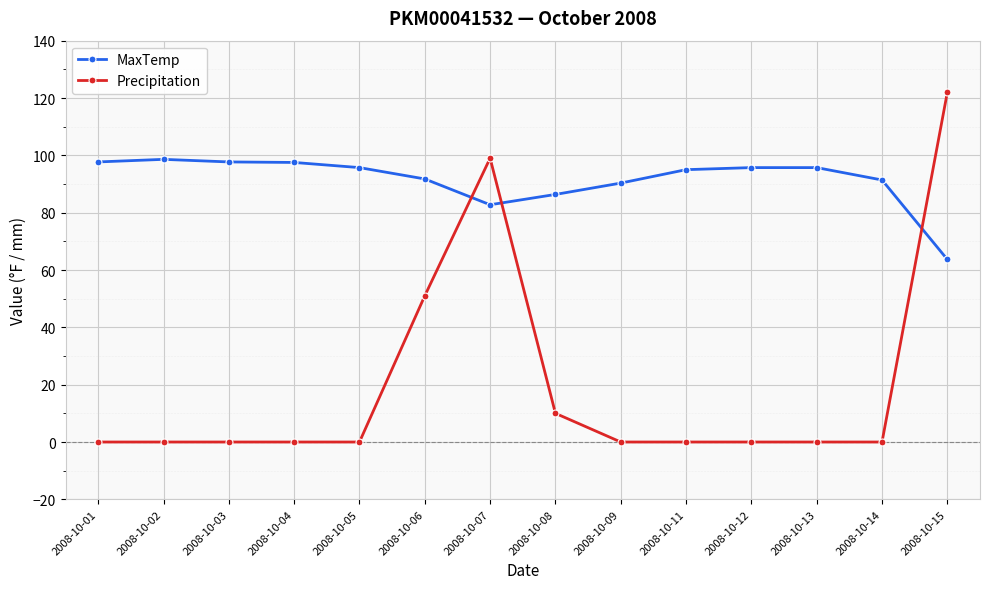

Count the number of categories in the chart.

14